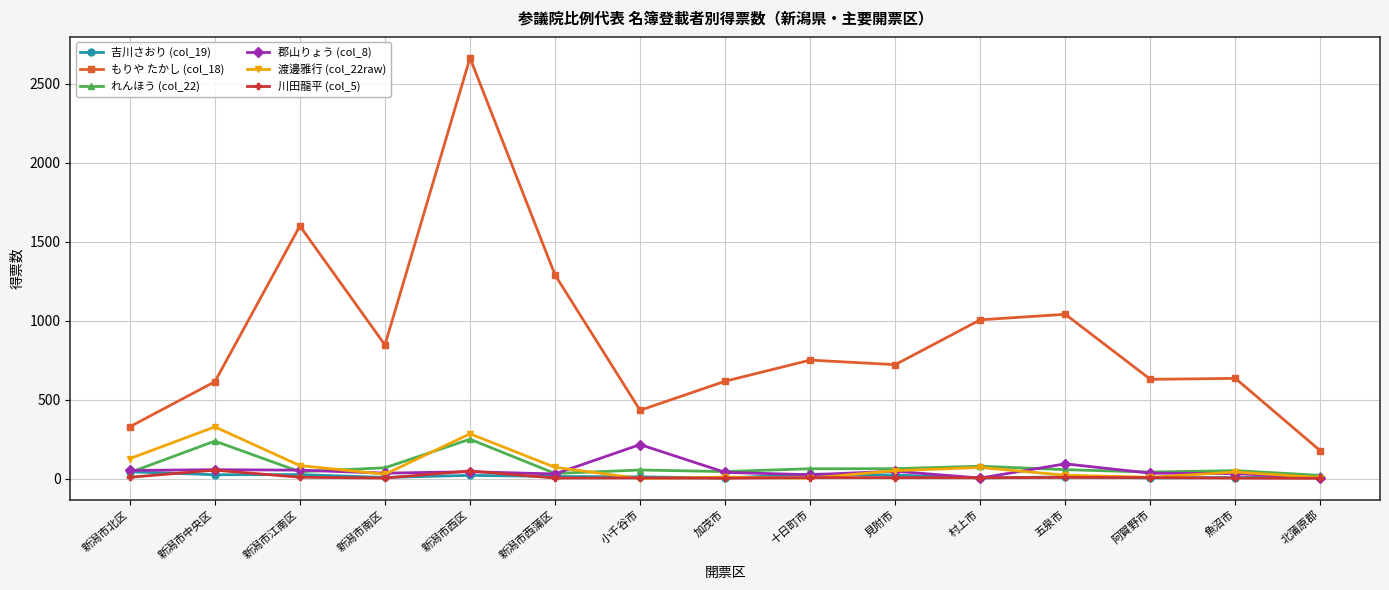

True or false: 渡邊雅行 (col_22raw) and もりや たかし (col_18) cross at least once.

False